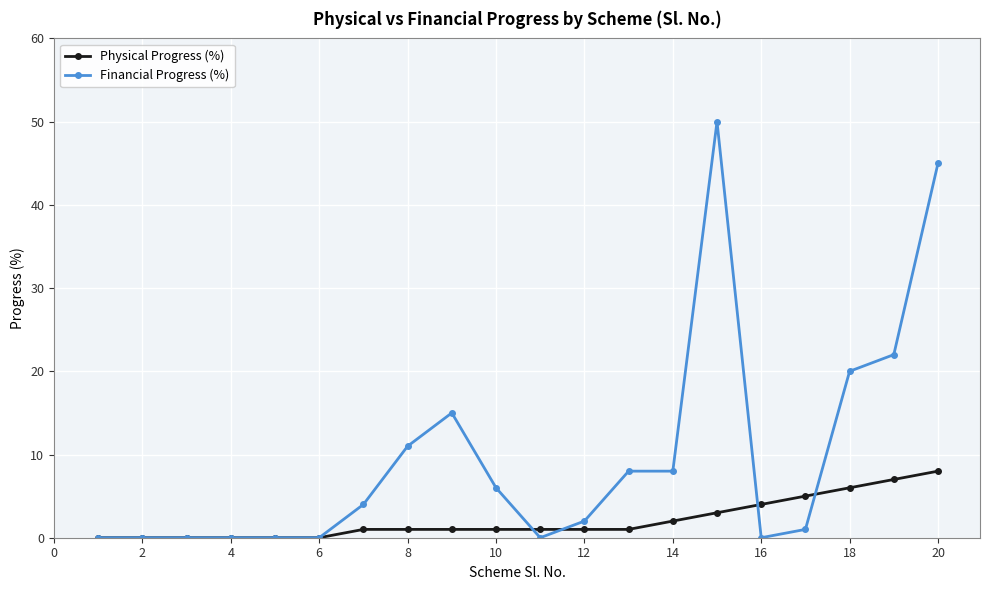

Which series has the largest total across all categories?

Financial Progress (%)